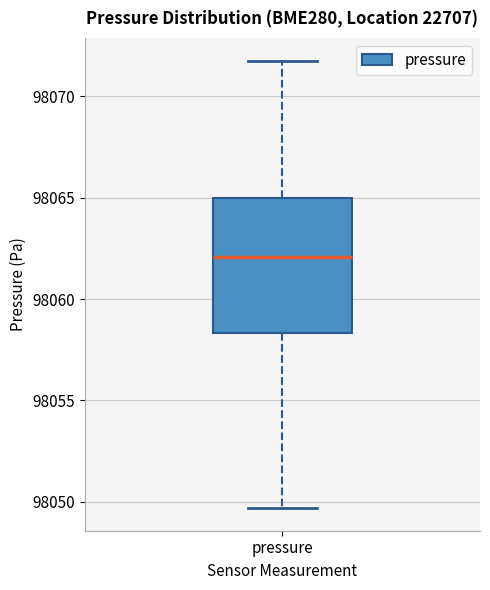

Transcribe this box plot: give where the median line is, the range the box spans, and where the two whiskers end, as read against the y-axis. The values are not printed on the chart, so give them approximately, as read against the axis.

median 98062.0, box 98058.5 to 98065.0, whiskers 98049.5 to 98072.0